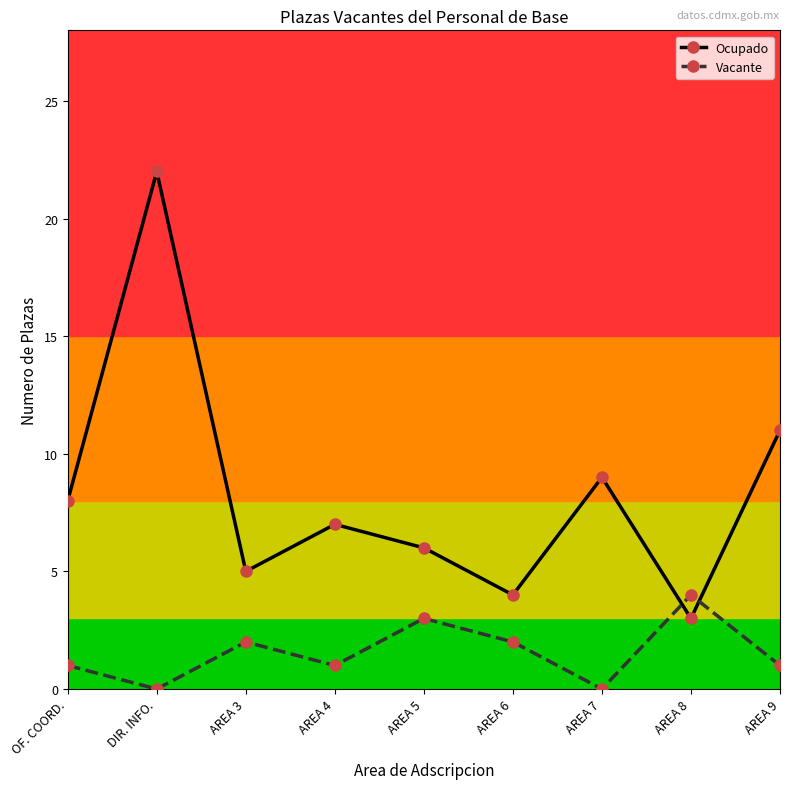

The Ocupado series shows 13 at OF. COORD.. True or false?

False